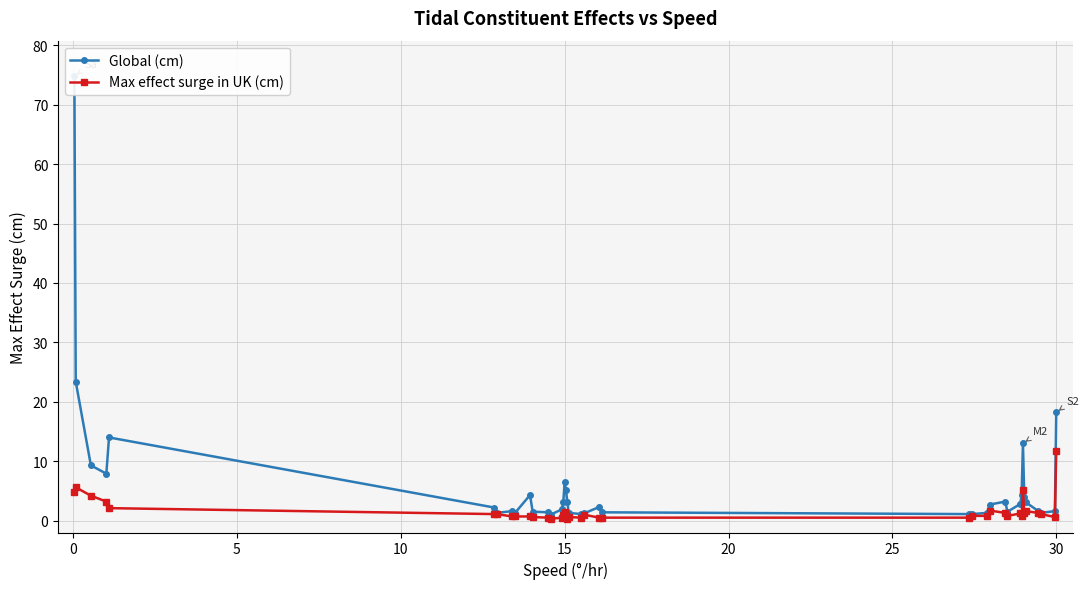

What is the smallest value displayed?

0.3